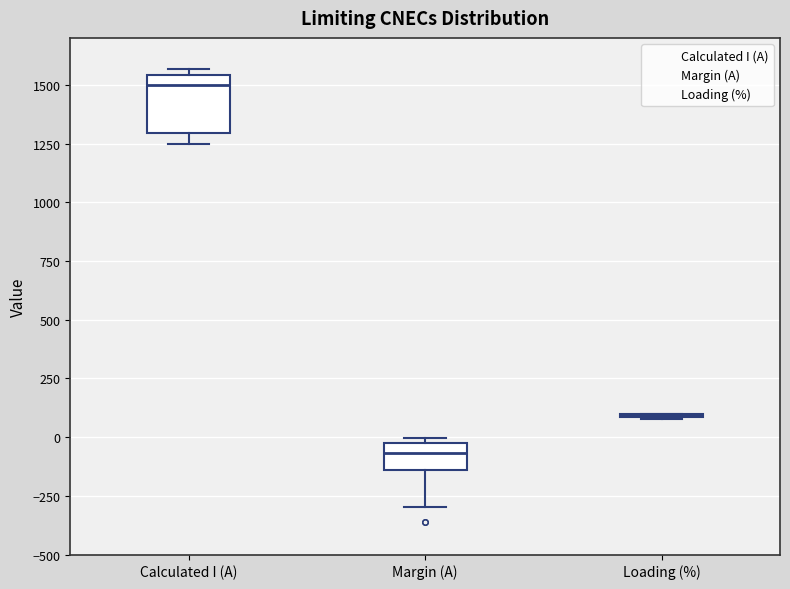

Comparing the boxes themselves (not the whiskers), which one is the tallest?

Calculated I (A)